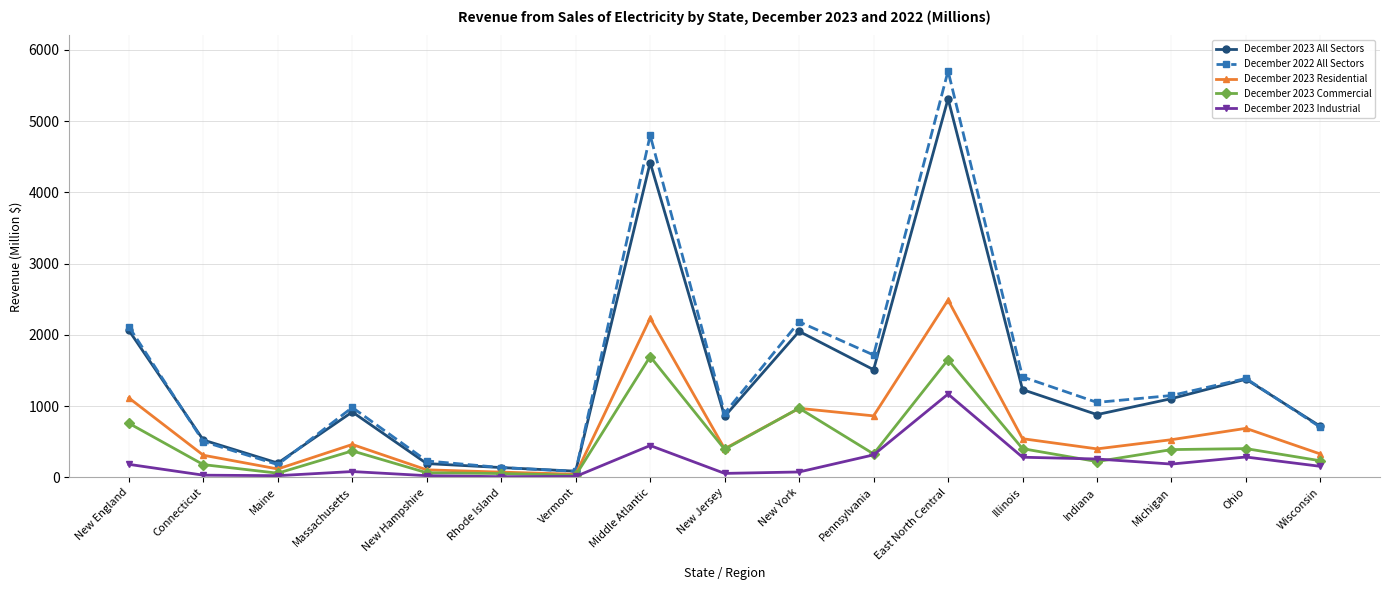

What is the average value of the December 2023 Commercial series?

483